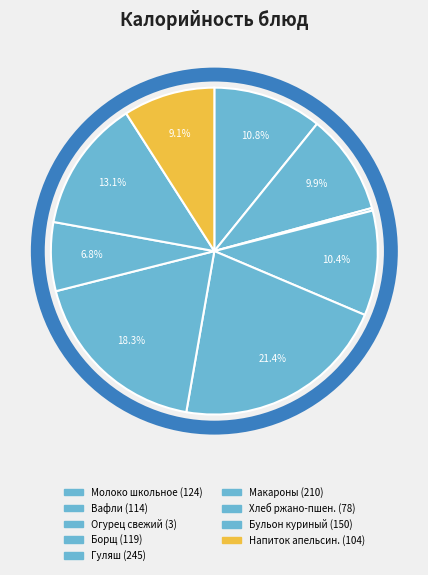

How many segments does this pie chart have?

9